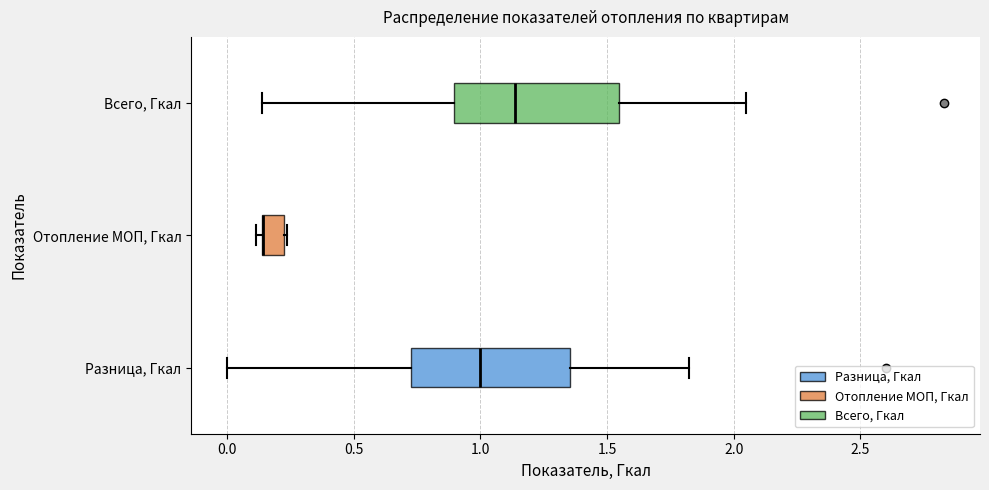

Reading bottom to top, transcribe this box plot: for each box, give where its median line is, the range the box spans, and where its two whiskers end, as read against the x-axis. The values are not printed on the chart, so give them approximately, as read against the axis.

Разница, Гкал: median 1.00, box 0.70 to 1.35, whiskers 0.00 to 1.80
Отопление МОП, Гкал: median 0.15 (drawn on the box's left edge), box 0.15 to 0.20, whiskers 0.10 to 0.25
Всего, Гкал: median 1.15, box 0.90 to 1.55, whiskers 0.15 to 2.05